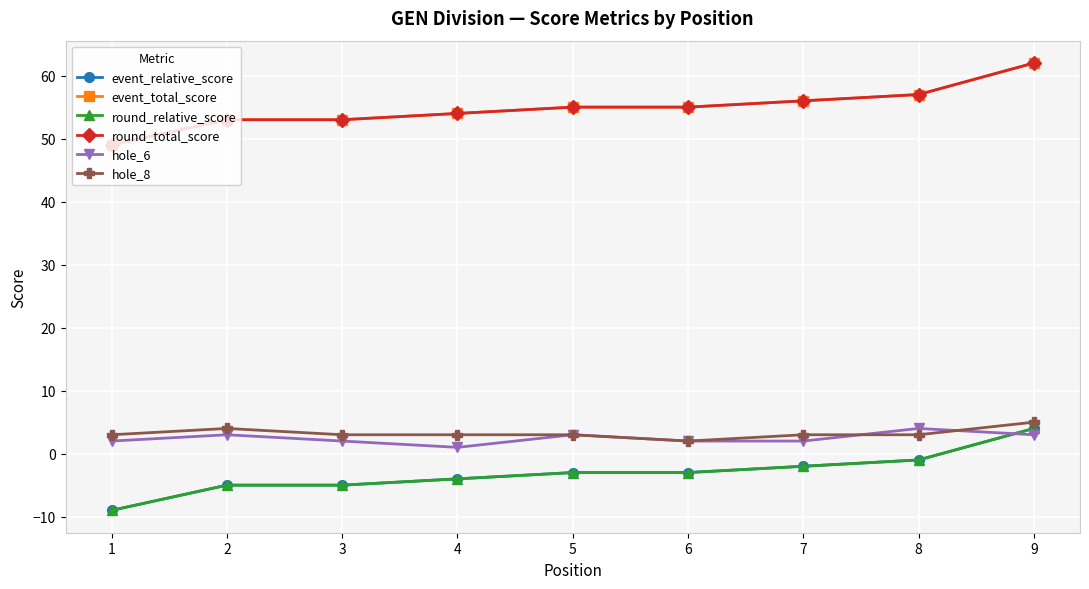

What is the difference between the event_relative_score values at 2 and 1?

4